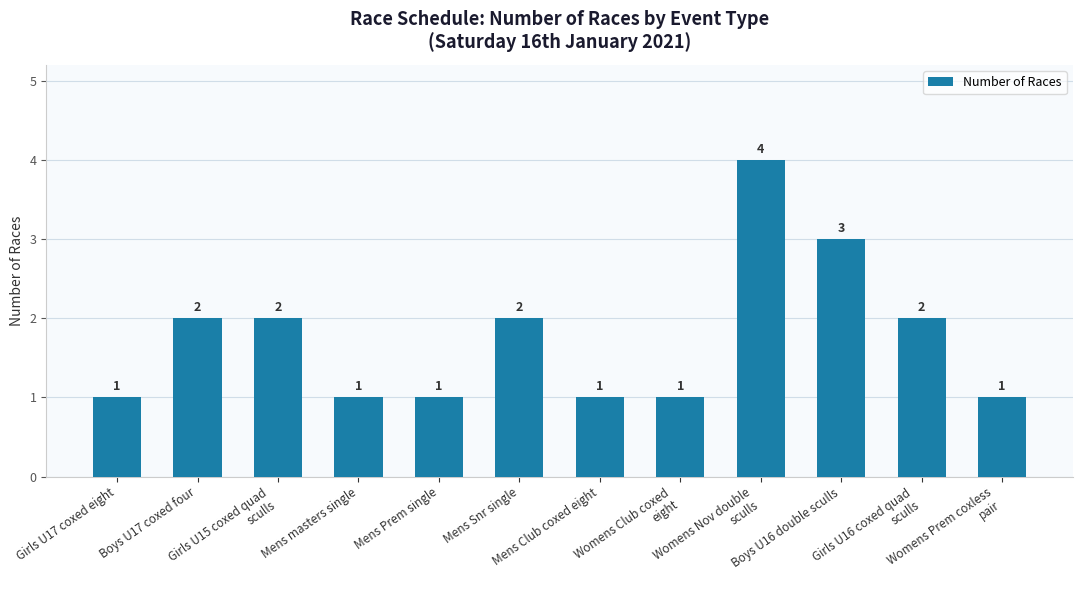

What is the value of the 1st bar from the left?

1